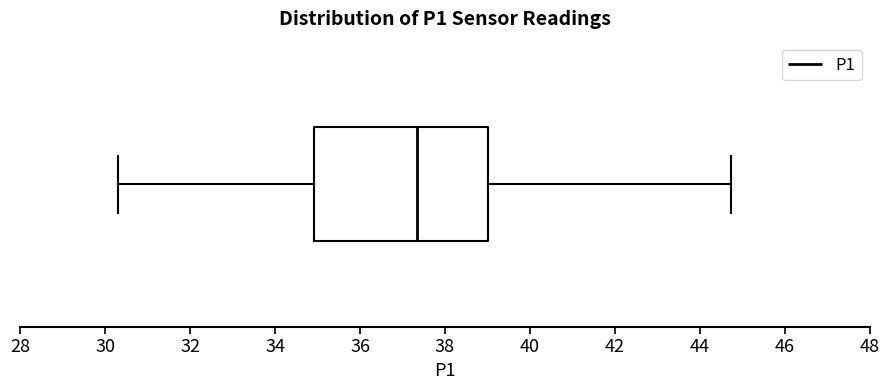

Transcribe this box plot: give where the median line is, the range the box spans, and where the two whiskers end, as read against the x-axis. The values are not printed on the chart, so give them approximately, as read against the axis.

median 37.4, box 35.0 to 39.0, whiskers 30.4 to 44.8